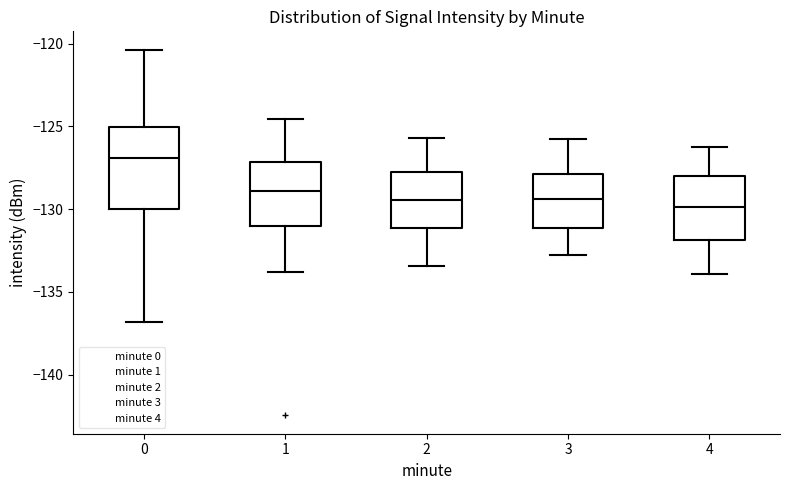

Where does the lower whisker of the box at x = 2 end on the y-axis? The values are not printed on the chart, so give them approximately, as read against the axis.

-133.5